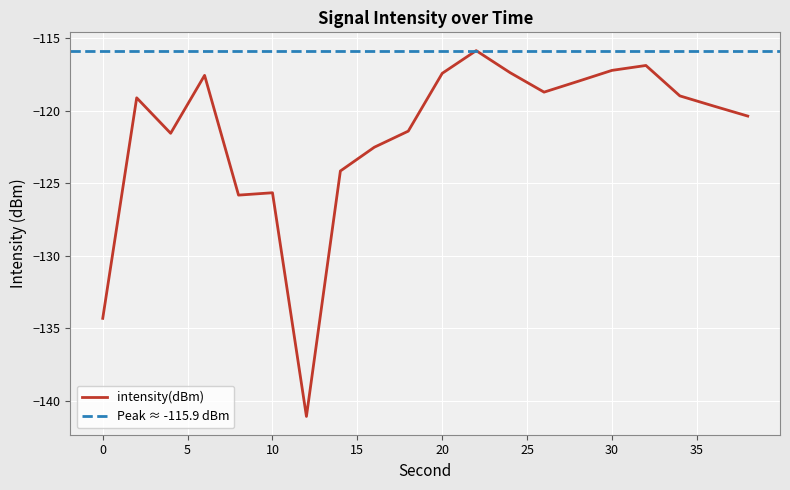

Is it true that intensity(dBm) equals -61.8 at 0?

False